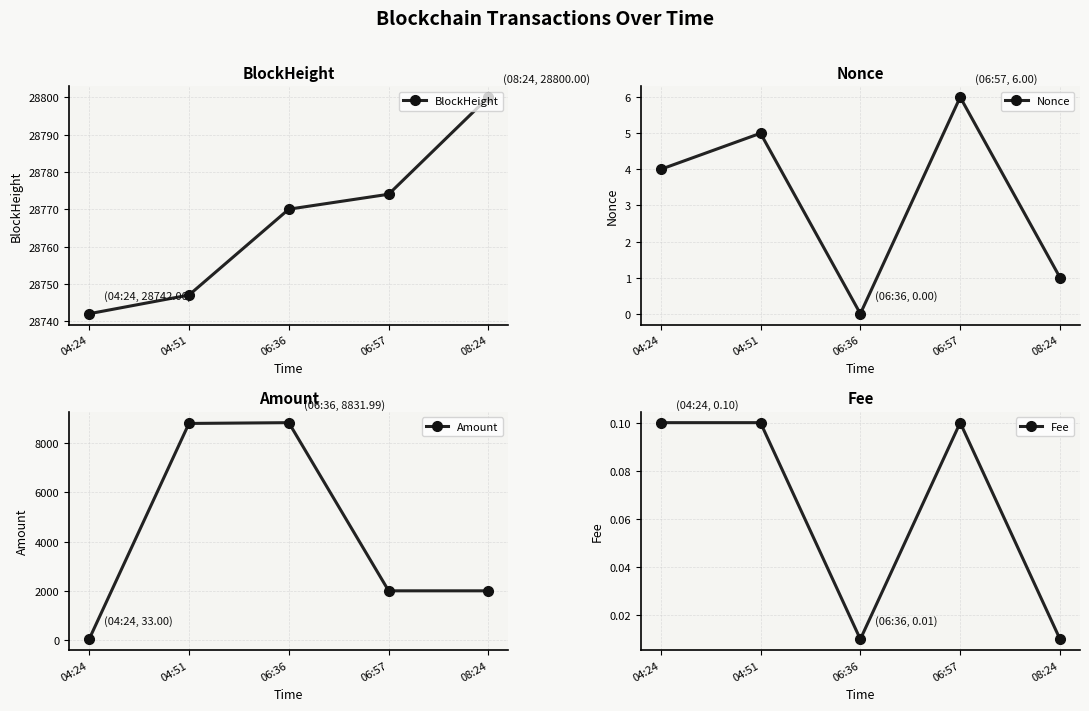

Where is the first local maximum for Amount?

06:36